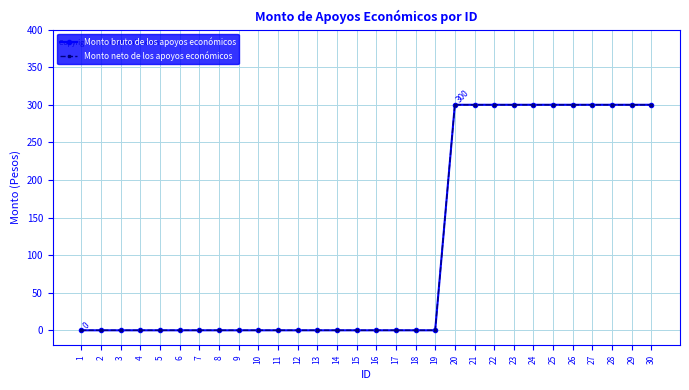

Reading left to right, transcribe all the data shown in this chart.

Monto bruto de los apoyos económicos: 0	0	0	0	0	0	0	0	0	0	0	0	0	0	0	0	0	0	0	300	300	300	300	300	300	300	300	300	300	300
Monto neto de los apoyos económicos: 0	0	0	0	0	0	0	0	0	0	0	0	0	0	0	0	0	0	0	300	300	300	300	300	300	300	300	300	300	300